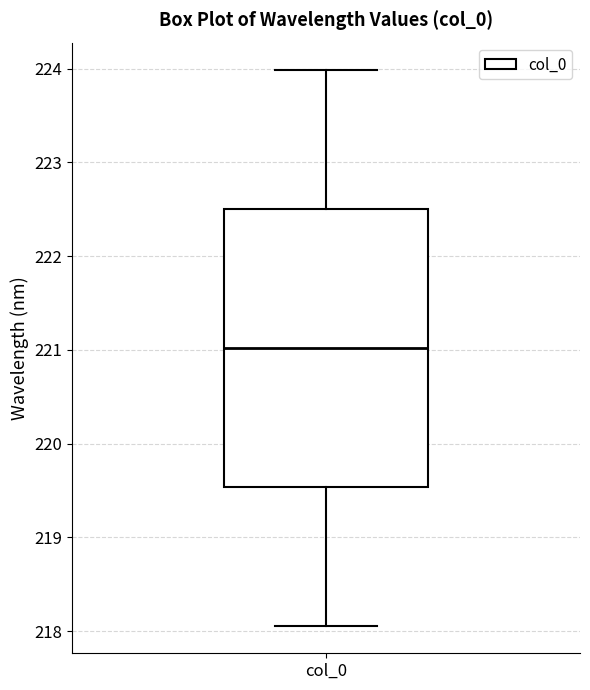

Transcribe this box plot: give where the median line is, the range the box spans, and where the two whiskers end, as read against the y-axis. The values are not printed on the chart, so give them approximately, as read against the axis.

median 221.0, box 219.5 to 222.5, whiskers 218.1 to 224.0